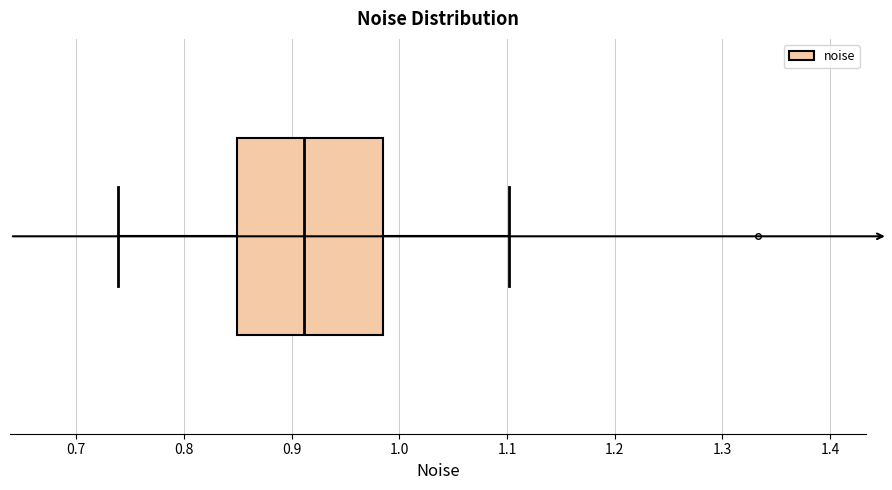

Read this box plot against the x-axis: the position of the median line, the range covered by the box, and the ends of both whiskers. The values are not printed on the chart, so give them approximately, as read against the axis.

median 0.91, box 0.85 to 0.99, whiskers 0.74 to 1.10